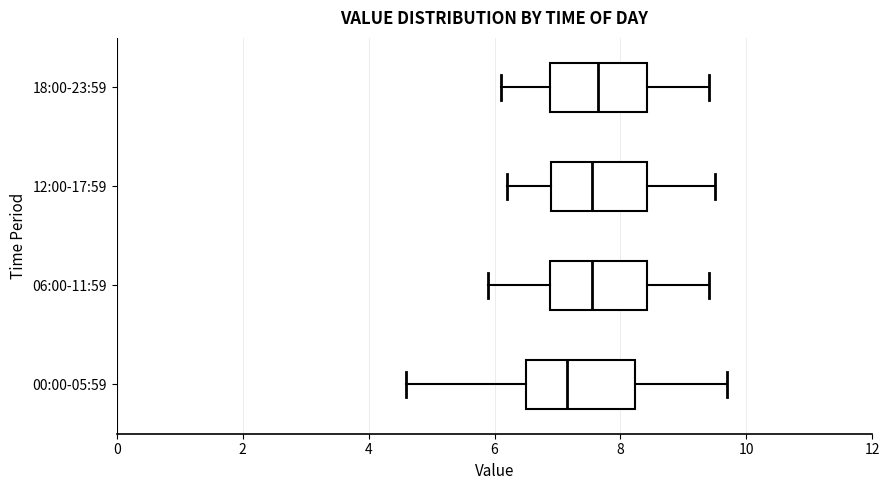

Where does the left whisker of the box for 12:00-17:59 end on the x-axis? The values are not printed on the chart, so give them approximately, as read against the axis.

6.2